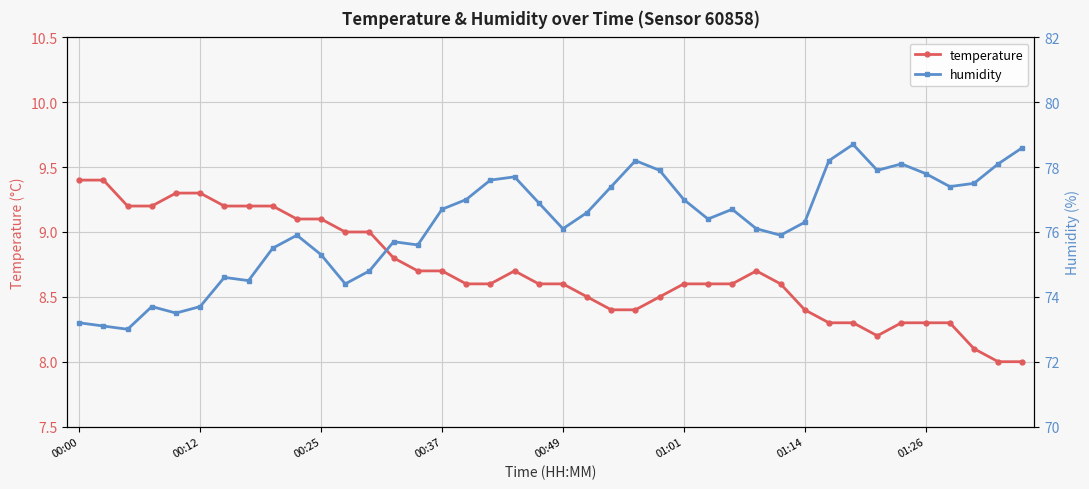

Where is temperature nearest to the value 8?

38